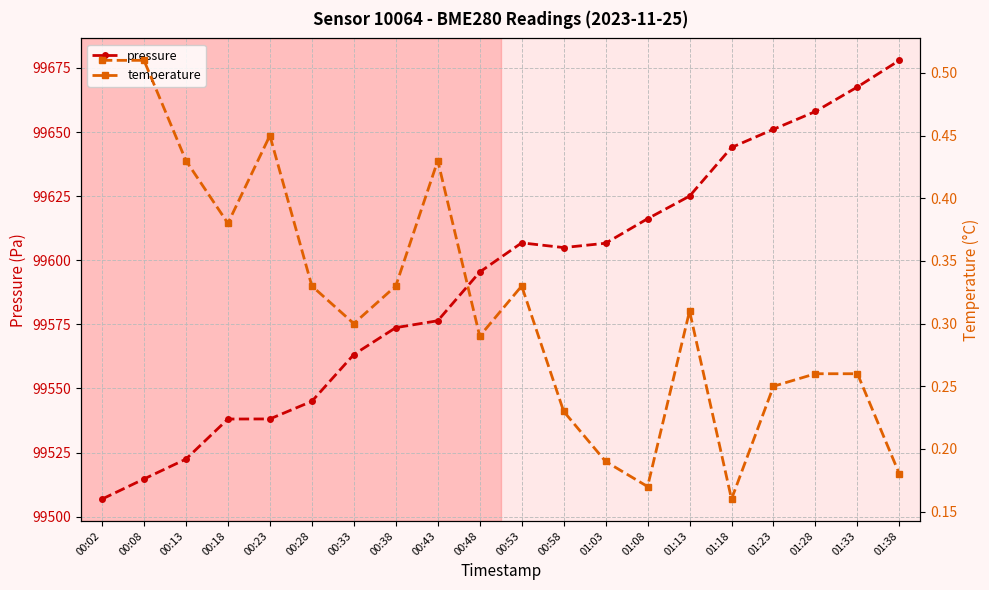

What is the difference between the second highest and minimum values in the temperature series?

0.3